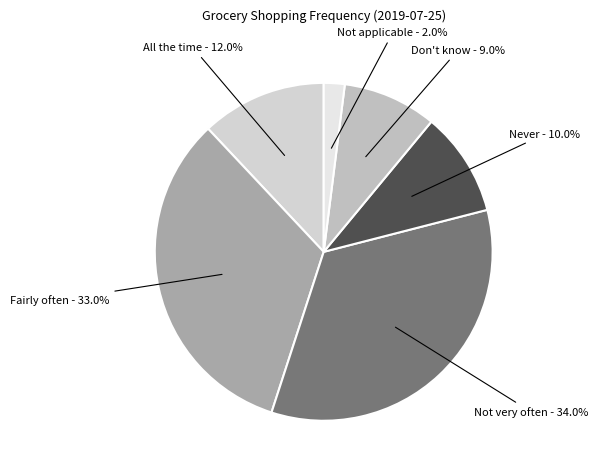

Rank the categories by value from lowest to highest.

Not applicable, Don't know, Never, All the time, Fairly often, Not very often